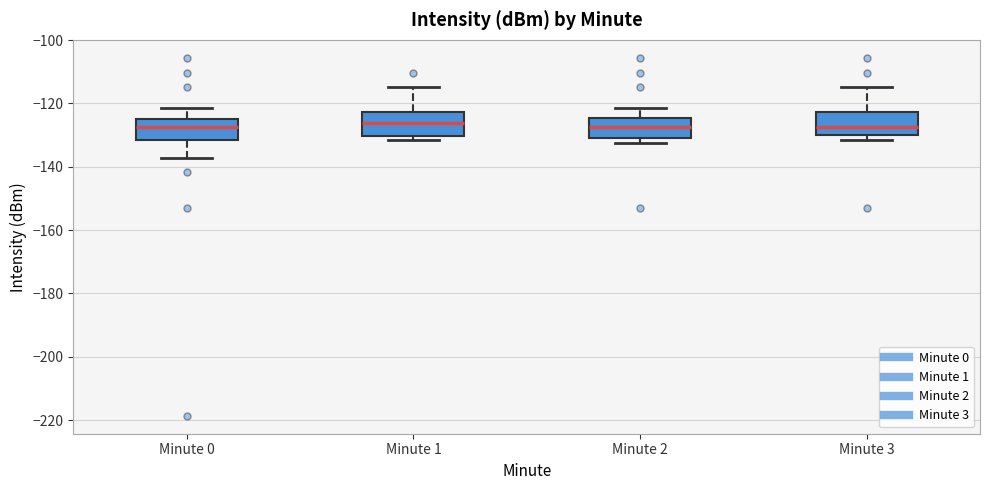

Where is the upper edge of the box for Minute 1 on the y-axis? The values are not printed on the chart, so give them approximately, as read against the axis.

-122